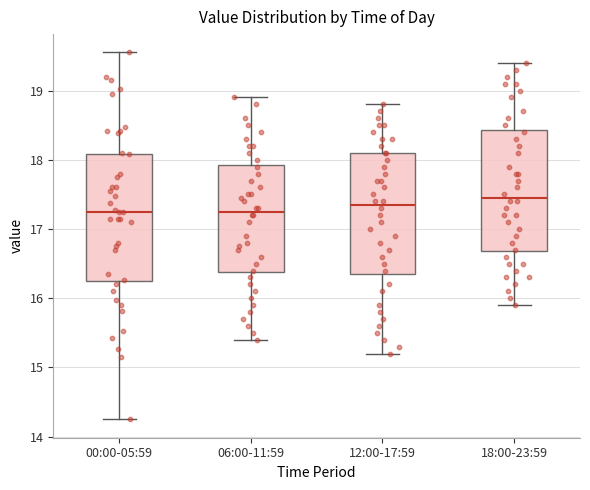

Reading left to right, read every box against the y-axis: the position of its median line, the range the box covers, and the ends of its whiskers. The values are not printed on the chart, so give them approximately, as read against the axis.

00:00-05:59: median 17.3, box 16.3 to 18.1, whiskers 14.3 to 19.6
06:00-11:59: median 17.3, box 16.4 to 17.9, whiskers 15.4 to 18.9
12:00-17:59: median 17.4, box 16.4 to 18.1, whiskers 15.2 to 18.8
18:00-23:59: median 17.5, box 16.7 to 18.4, whiskers 15.9 to 19.4